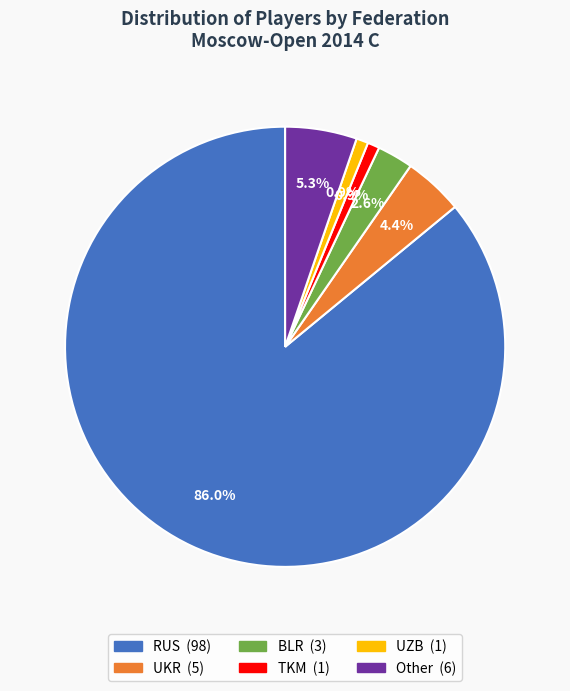

How many segments does this pie chart have?

6